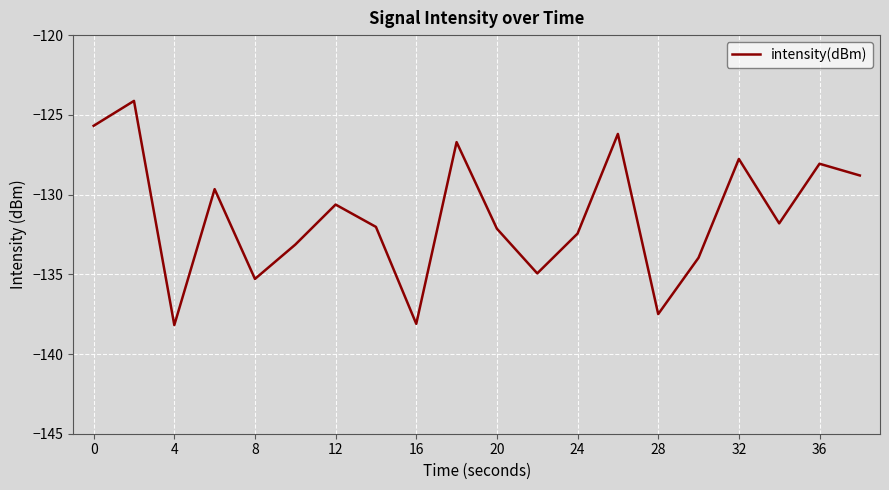

What is the difference between the maximum and minimum values?

14.1